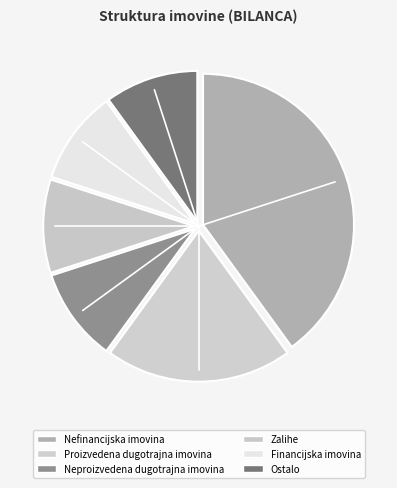

Count the number of slices in the pie.

6